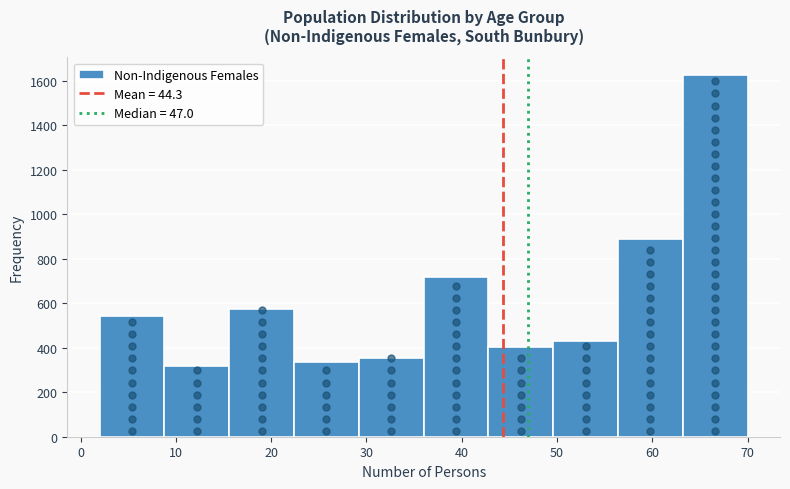

Reading left to right, list every bar in this chart as the range it spans on the x-axis followed by its height. Neither the bar edges nor the heights are printed on the chart, so give them approximately, as read against the axes.

2.0 to 8.8: 540
8.8 to 15.6: 320
15.6 to 22.4: 580
22.4 to 29.2: 340
29.2 to 36.0: 360
36.0 to 42.8: 720
42.8 to 49.6: 400
49.6 to 56.4: 440
56.4 to 63.2: 900
63.2 to 70.0: 1620